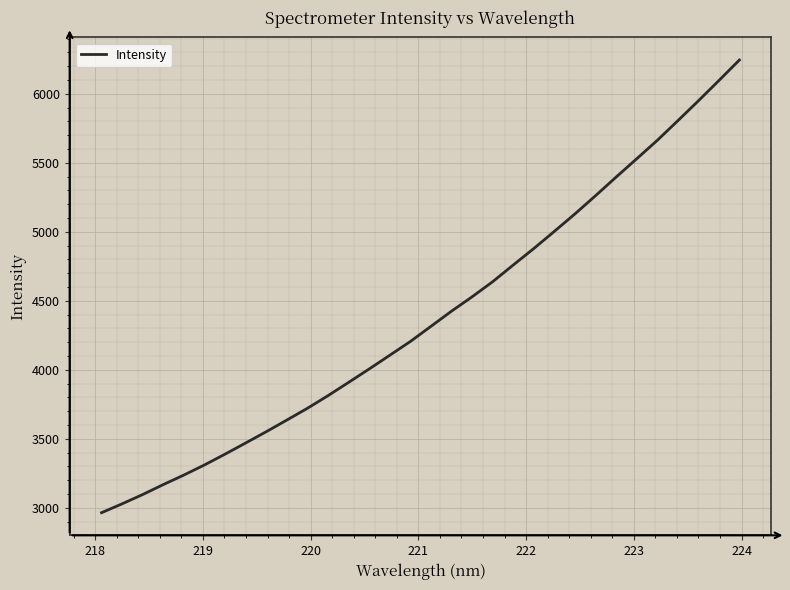

What is the smallest value displayed?

2964.8